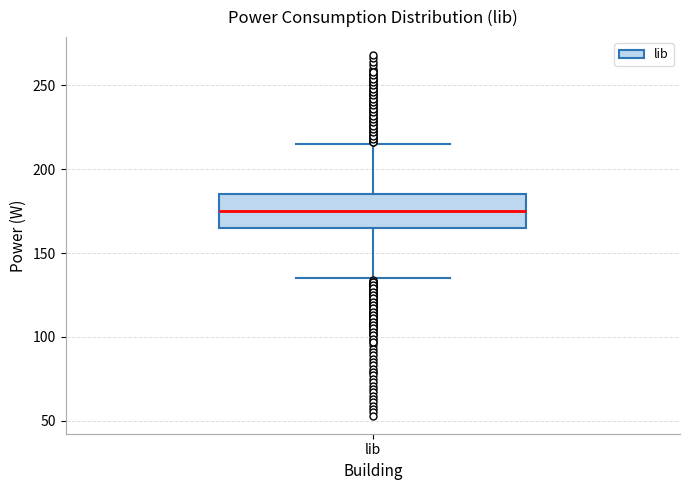

Read this box plot against the y-axis: the position of the median line, the range covered by the box, and the ends of both whiskers. The values are not printed on the chart, so give them approximately, as read against the axis.

median 175, box 165 to 185, whiskers 135 to 215